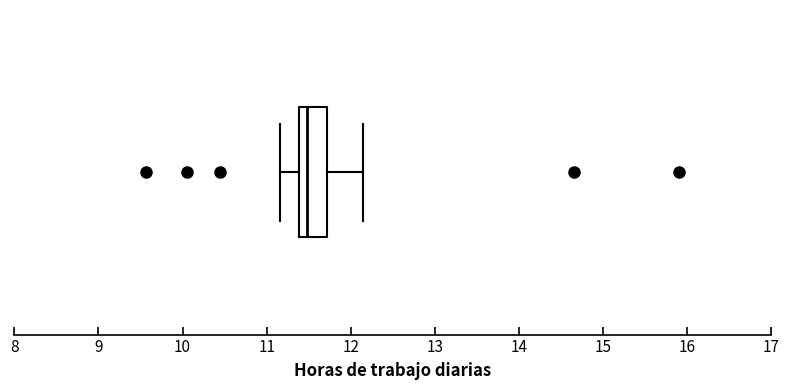

Read this box plot against the x-axis: the position of the median line, the range covered by the box, and the ends of both whiskers. The values are not printed on the chart, so give them approximately, as read against the axis.

median 11.5, box 11.4 to 11.7, whiskers 11.2 to 12.2